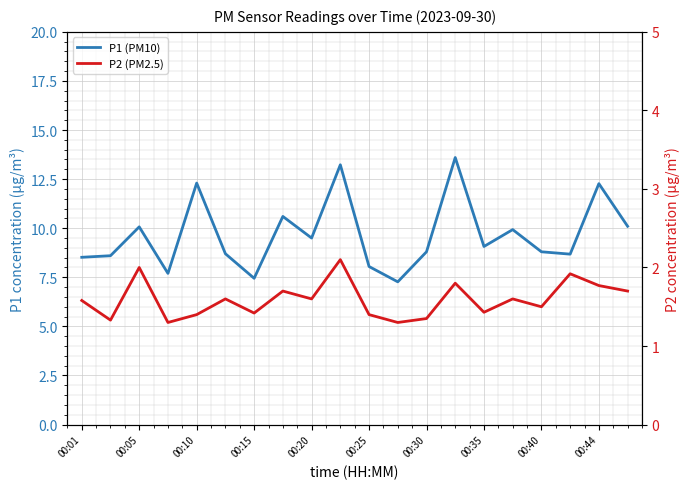

What is the minimum value for P2 (PM2.5)?

1.3